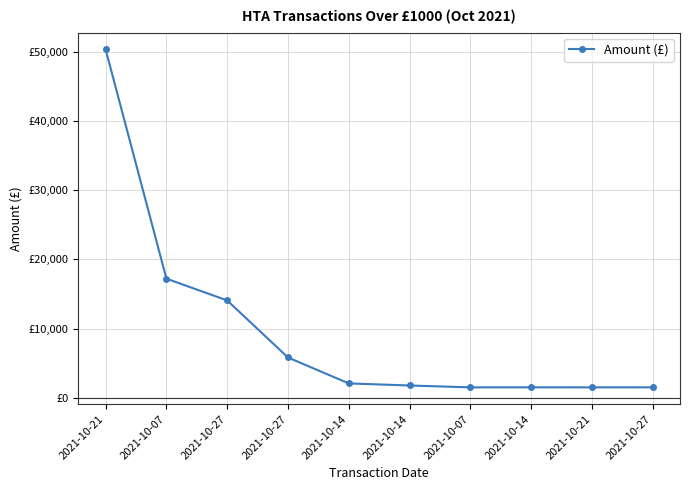

Is this an area chart (filled region under the line)?

No